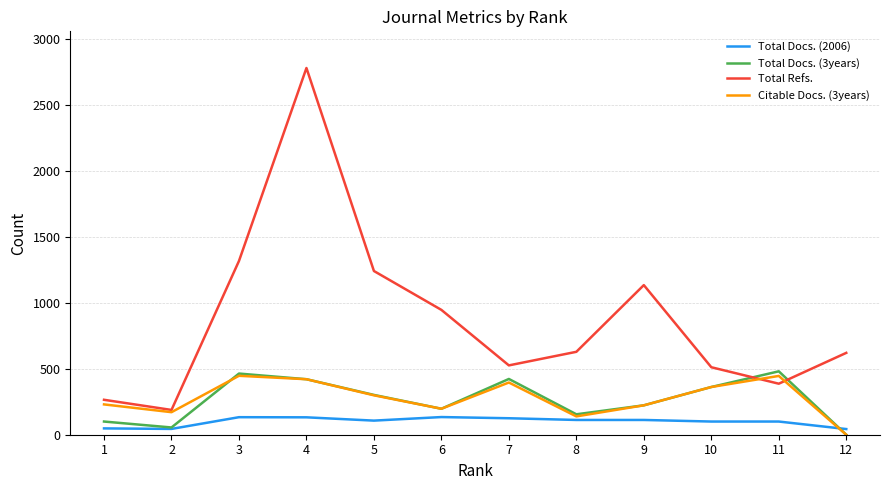

What is the sum of the Total Docs. (2006) values at 5 and 6?

241